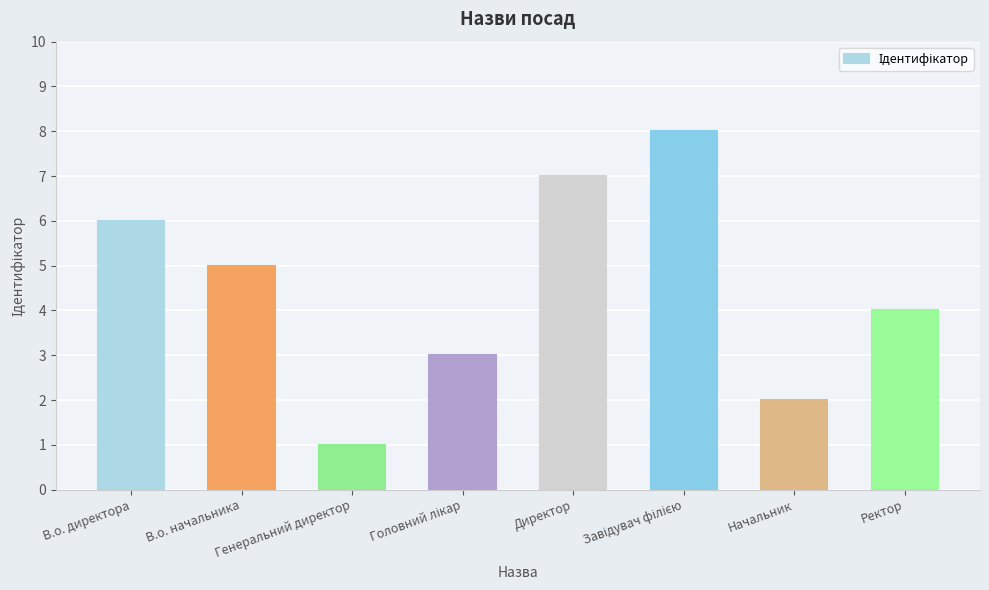

True or false: the data shows 1 at Генеральний директор.

True